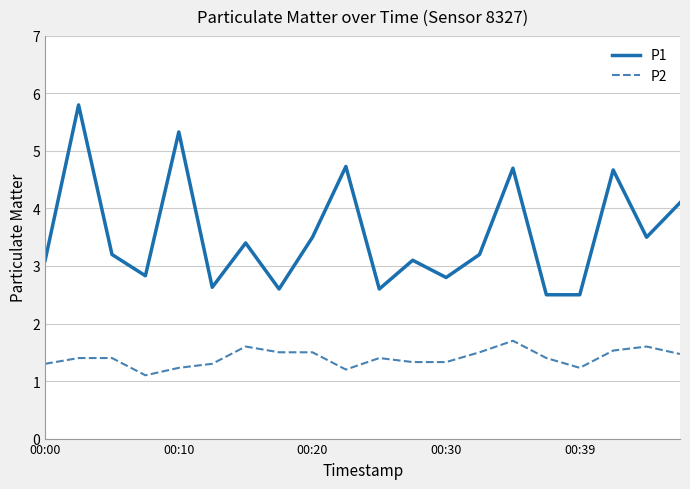

What is the difference between the maximum and minimum values in the P1 series?

3.3